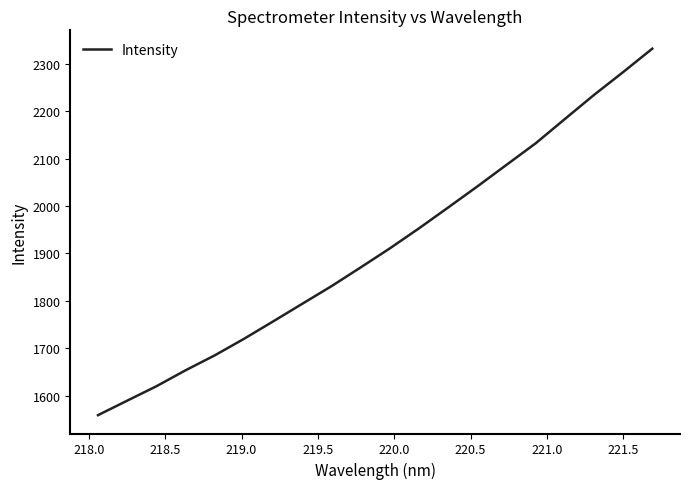

What is the maximum value shown in the chart?

2331.9